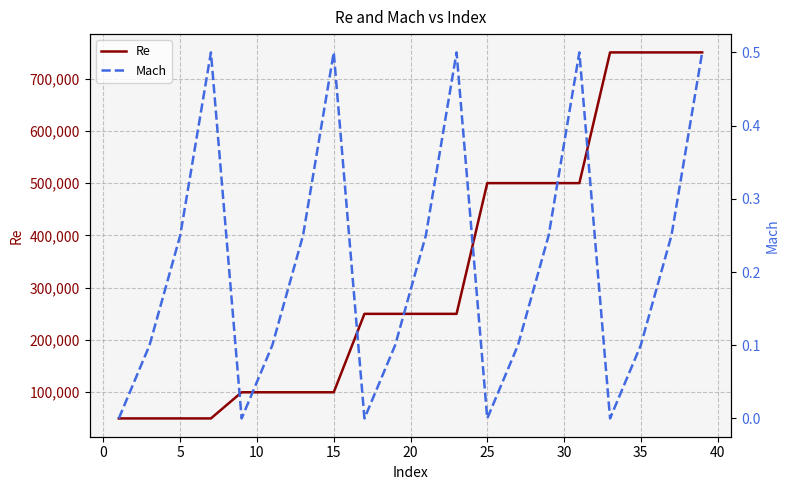

How many data points in Mach are above 0?

15